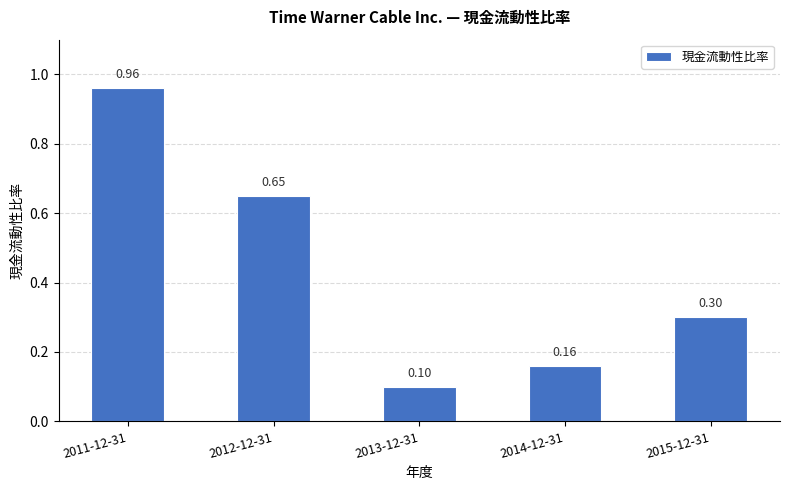

How many series are shown in this chart?

1